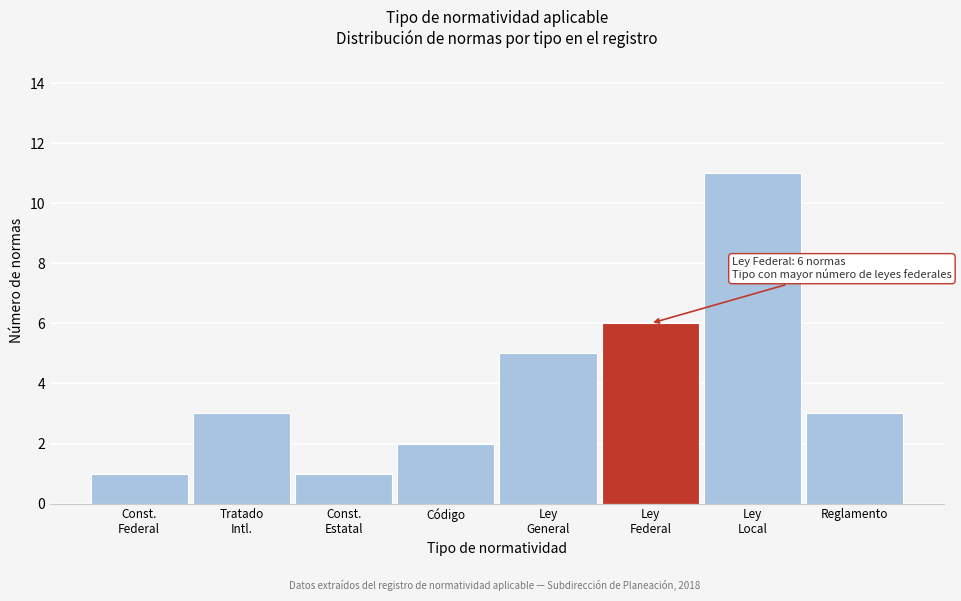

Reading left to right, list all the values displayed in this chart.

1	3	1	2	5	6	11	3